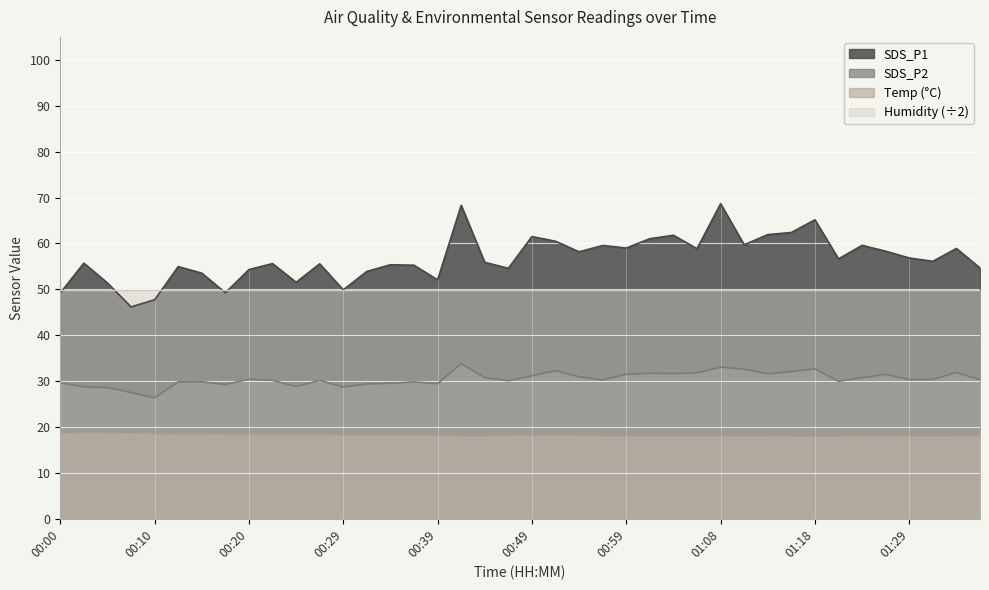

True or false: SDS_P1 and SDS_P2 cross at least once.

False